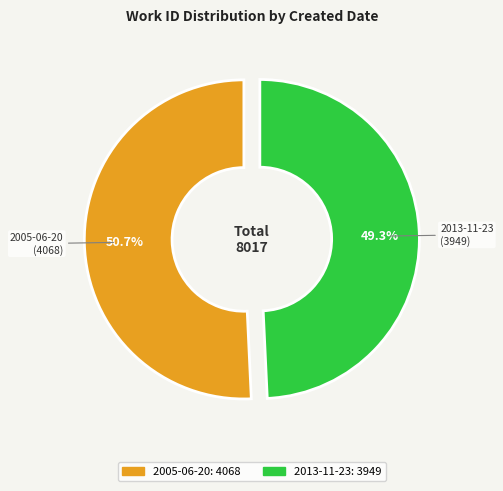

What is the majority slice?

2005-06-20